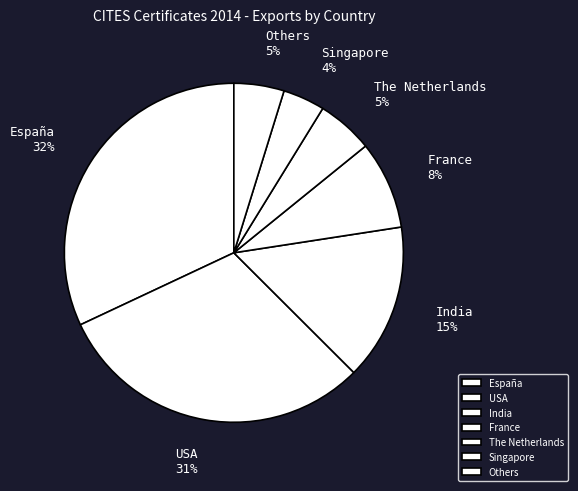

To the nearest percent, what portion does España represent?

32%